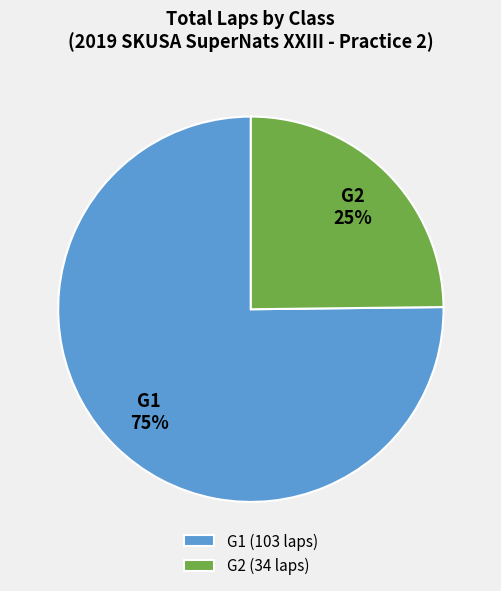

Between G2 and G1, which is larger?

G1